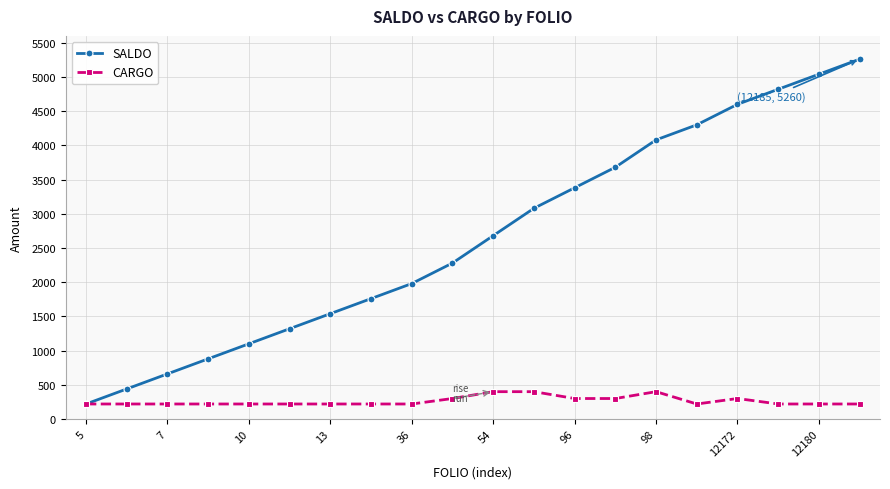

What is the highest value of the CARGO series?

400